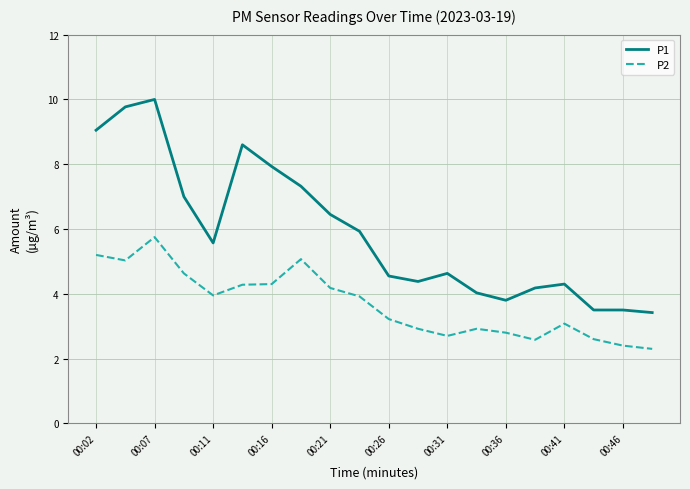

List the series in order of their overall mean, highest first.

P1, P2